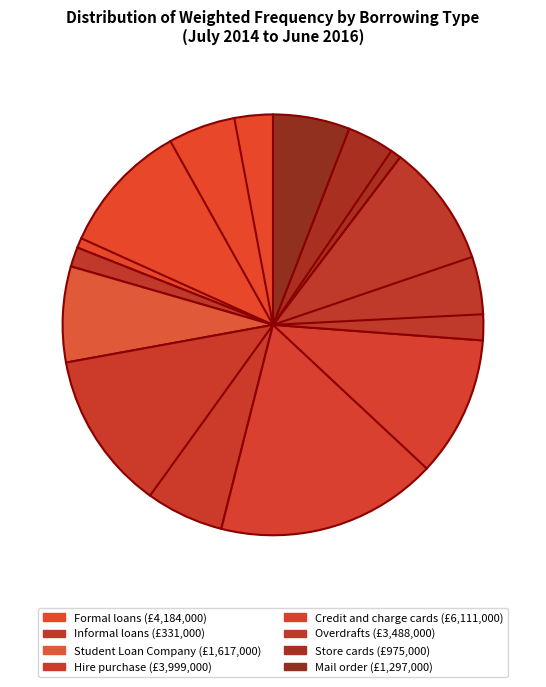

Is there any slice that represents more than half of the pie?

No